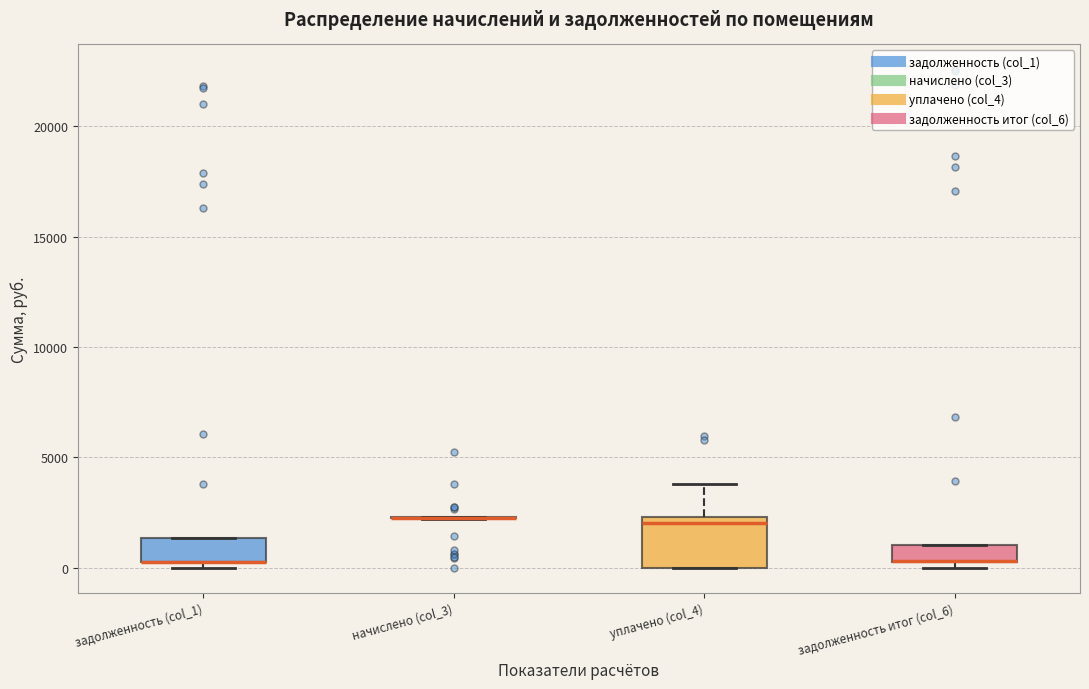

Reading left to right, transcribe this box plot: for each box, give where its median line is, the range the box spans, and where its two whiskers end, as read against the y-axis. The values are not printed on the chart, so give them approximately, as read against the axis.

задолженность (col_1): median 500 (drawn on the box's lower edge), box 500 to 1500, whiskers 0 to 1500
начислено (col_3): box collapsed to a line at 2500, whiskers 2000 to 2500
уплачено (col_4): median 2000, box 0 to 2500, whiskers 0 to 4000
задолженность итог (col_6): median 500 (drawn on the box's lower edge), box 500 to 1000, whiskers 0 to 1000